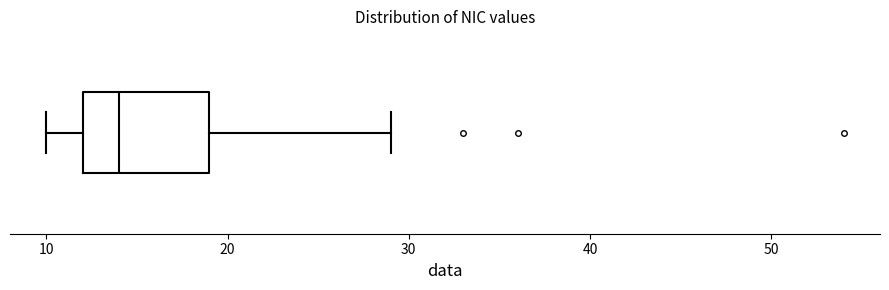

Transcribe this box plot: give where the median line is, the range the box spans, and where the two whiskers end, as read against the x-axis. The values are not printed on the chart, so give them approximately, as read against the axis.

median 14, box 12 to 19, whiskers 10 to 29